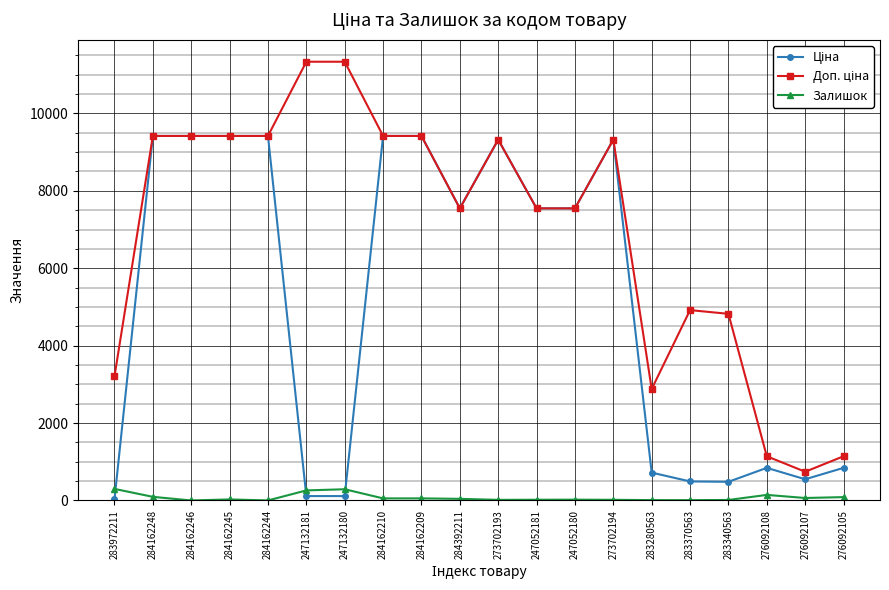

What is the sum of all Залишок values?

1519.0